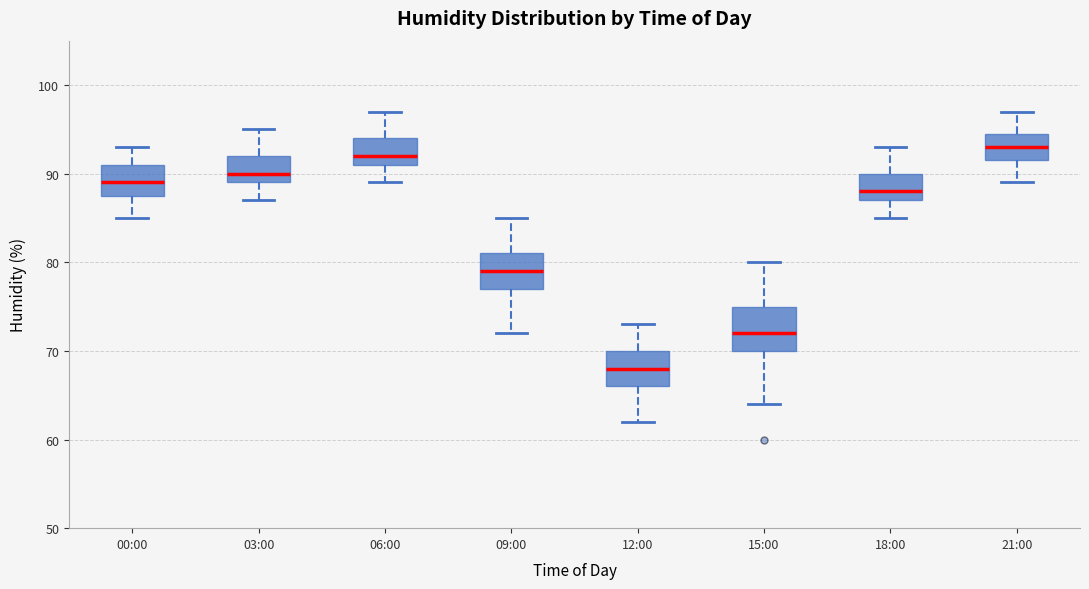

Reading left to right, read every box against the y-axis: the position of its median line, the range the box covers, and the ends of its whiskers. The values are not printed on the chart, so give them approximately, as read against the axis.

00:00: median 89, box 88 to 91, whiskers 85 to 93
03:00: median 90, box 89 to 92, whiskers 87 to 95
06:00: median 92, box 91 to 94, whiskers 89 to 97
09:00: median 79, box 77 to 81, whiskers 72 to 85
12:00: median 68, box 66 to 70, whiskers 62 to 73
15:00: median 72, box 70 to 75, whiskers 64 to 80
18:00: median 88, box 87 to 90, whiskers 85 to 93
21:00: median 93, box 92 to 95, whiskers 89 to 97